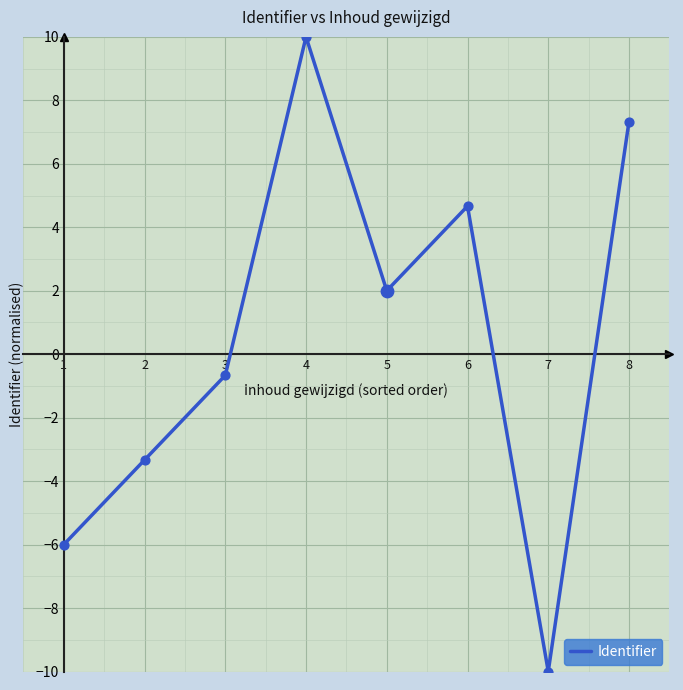

Between 6 and 5, which is larger?

6